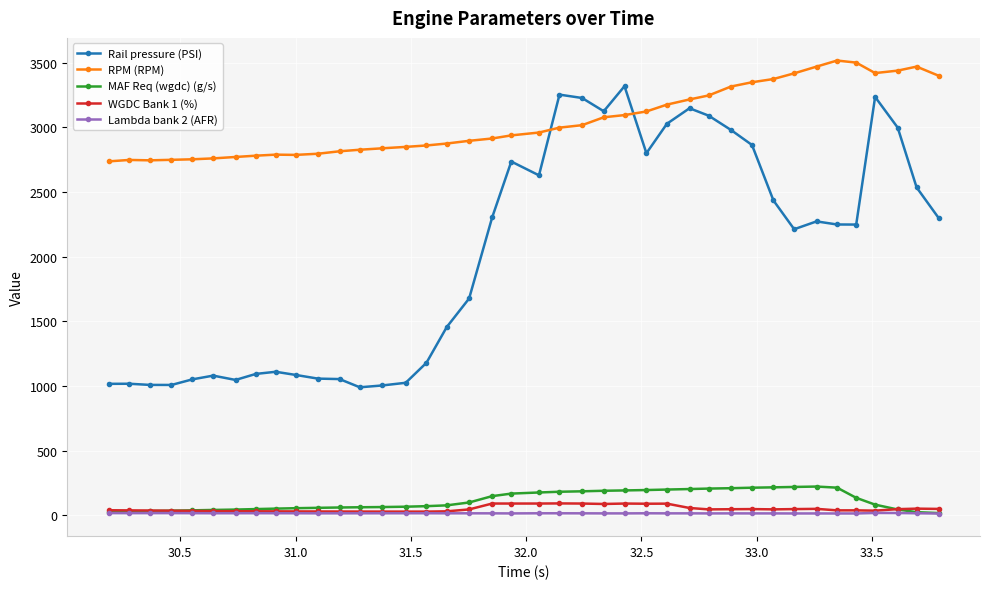

Which series has the widest spread of values?

Rail pressure (PSI)